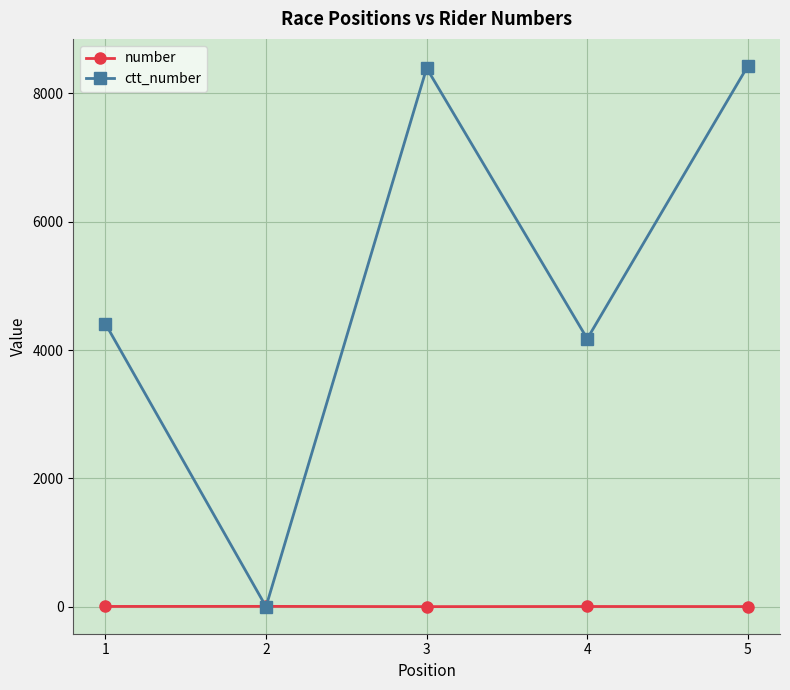

Rank the series at 4 from lowest to highest value.

number, ctt_number